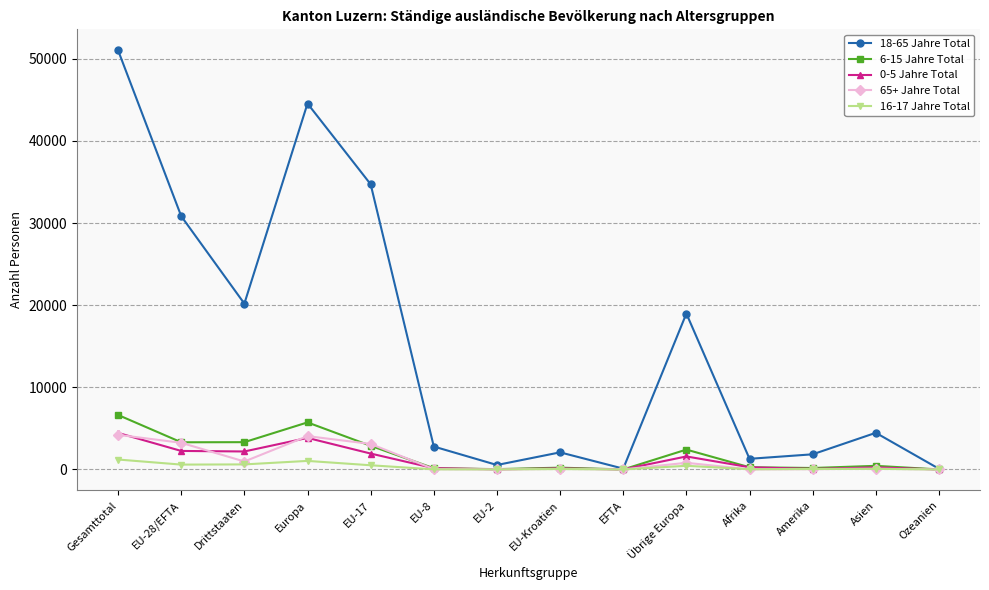

True or false: 6-15 Jahre Total has a value of 4934 at EU-17.

False